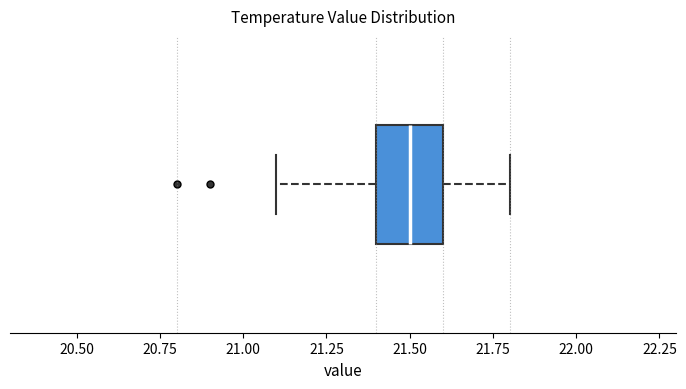

Transcribe this box plot: give where the median line is, the range the box spans, and where the two whiskers end, as read against the x-axis. The values are not printed on the chart, so give them approximately, as read against the axis.

median 21.5, box 21.4 to 21.6, whiskers 21.1 to 21.8